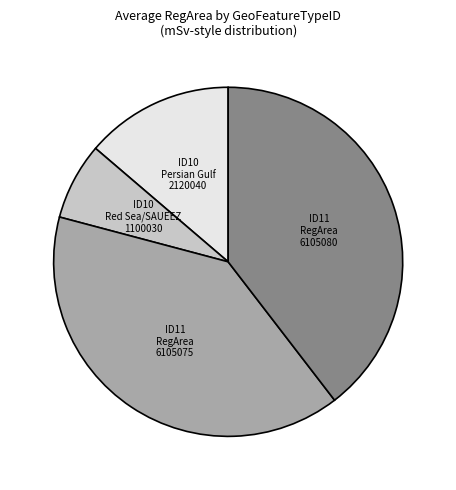

Is there any slice that represents more than half of the pie?

No